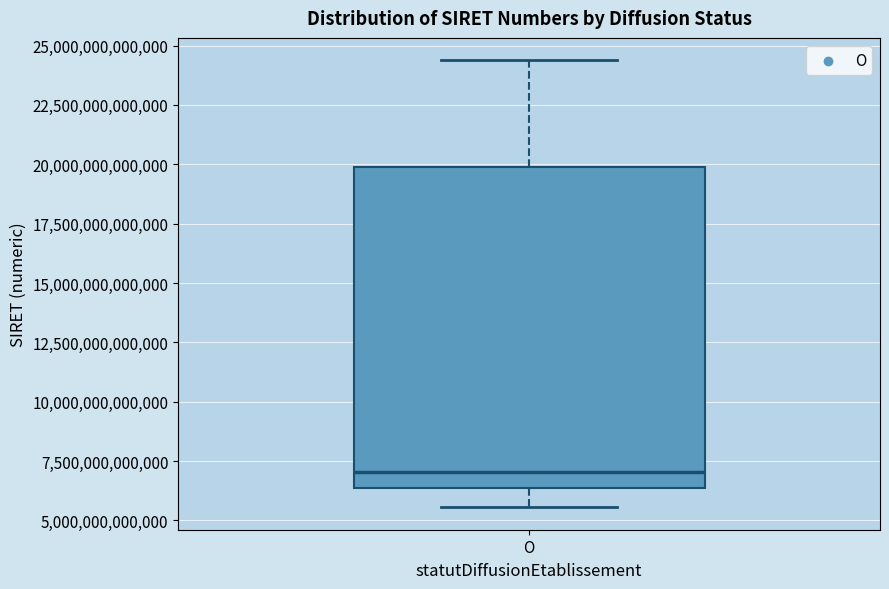

Read this box plot against the y-axis: the position of the median line, the range covered by the box, and the ends of both whiskers. The values are not printed on the chart, so give them approximately, as read against the axis.

median 7000000000000, box 6500000000000 to 20000000000000, whiskers 5500000000000 to 24500000000000